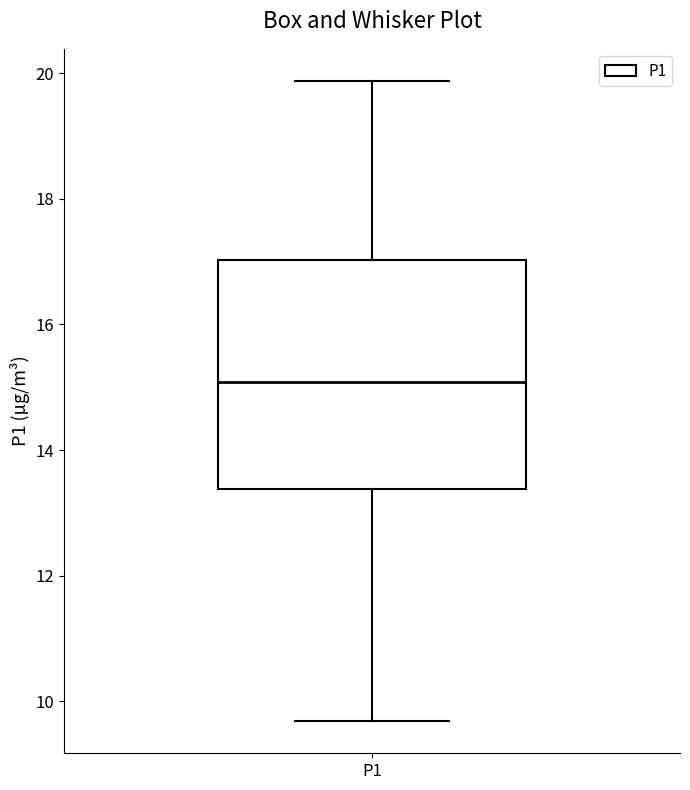

Transcribe this box plot: give where the median line is, the range the box spans, and where the two whiskers end, as read against the y-axis. The values are not printed on the chart, so give them approximately, as read against the axis.

median 15.0, box 13.4 to 17.0, whiskers 9.6 to 19.8